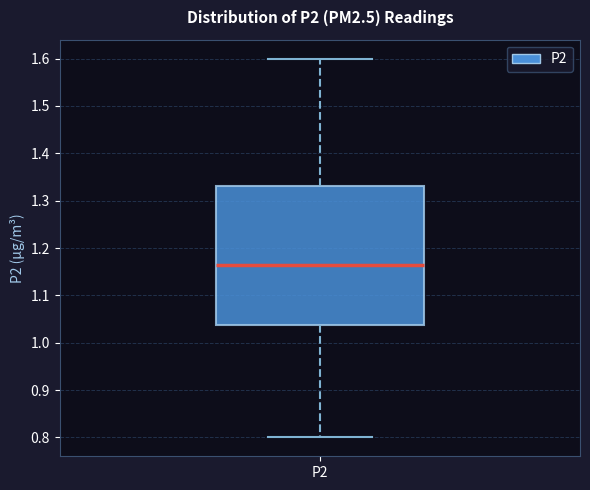

Read this box plot against the y-axis: the position of the median line, the range covered by the box, and the ends of both whiskers. The values are not printed on the chart, so give them approximately, as read against the axis.

median 1.17, box 1.04 to 1.33, whiskers 0.80 to 1.60